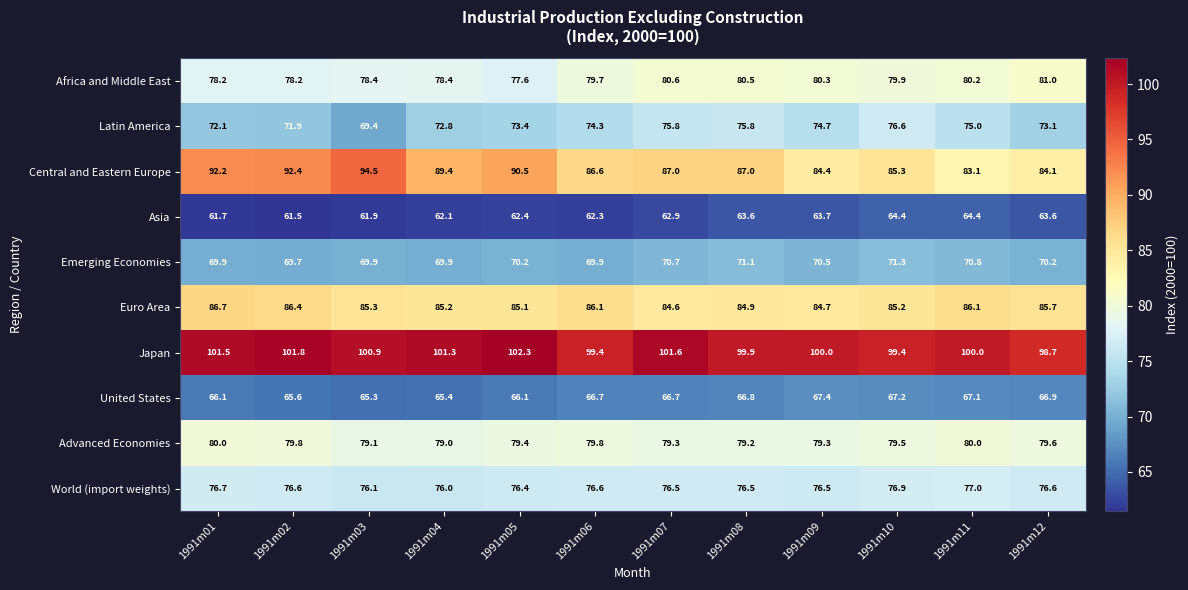

True or false: Euro Area has a value of 119.1 at 1991m09.

False